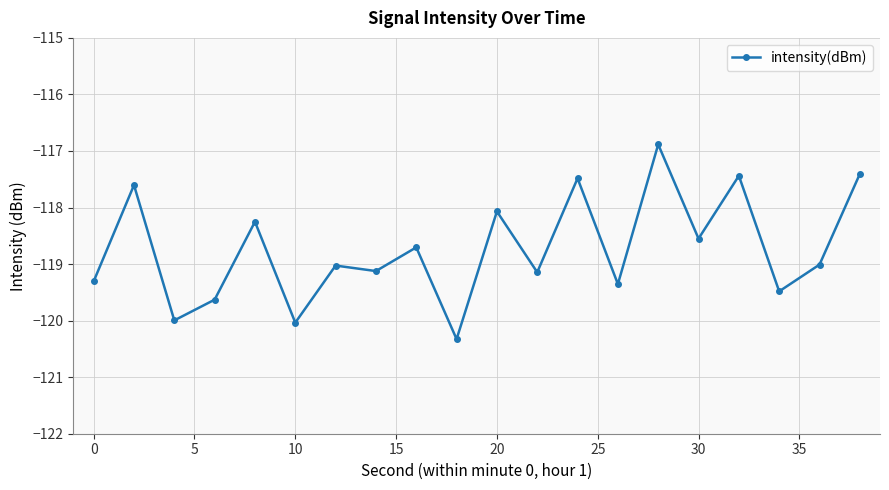

What is the difference between the maximum and minimum values?

3.4